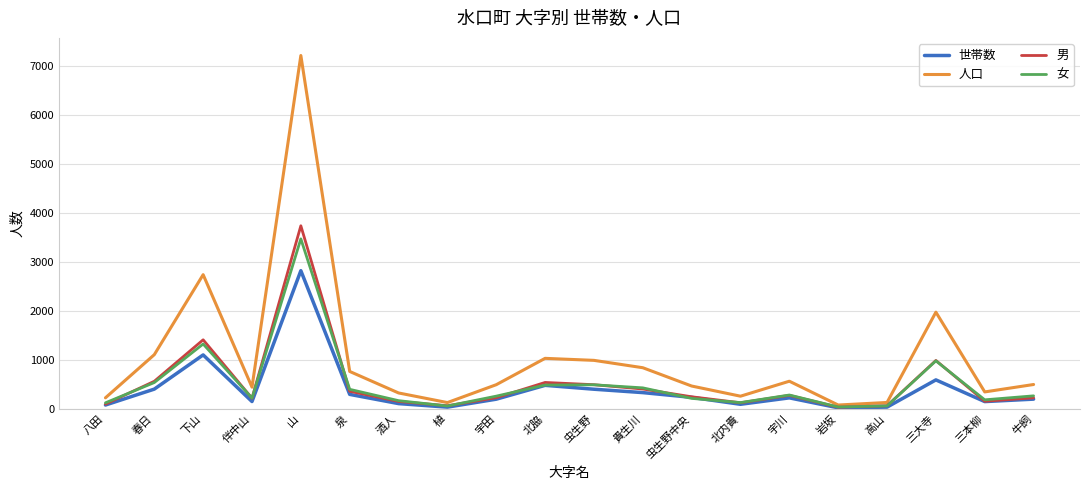

At which category is the sum across all series the highest?

山